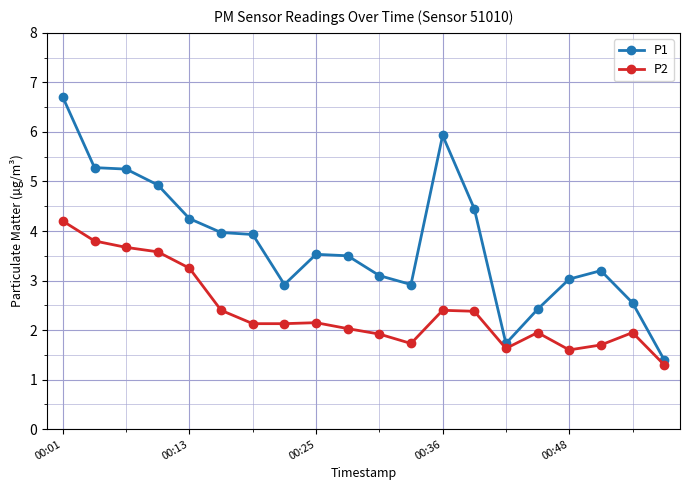

How many distinct data groups are displayed?

2